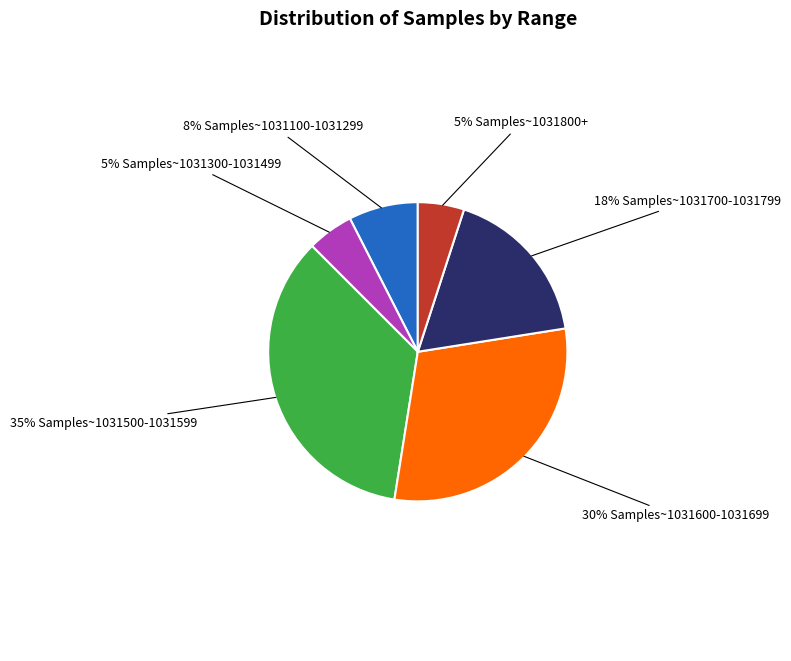

To the nearest percent, what is the average slice percentage?

17%